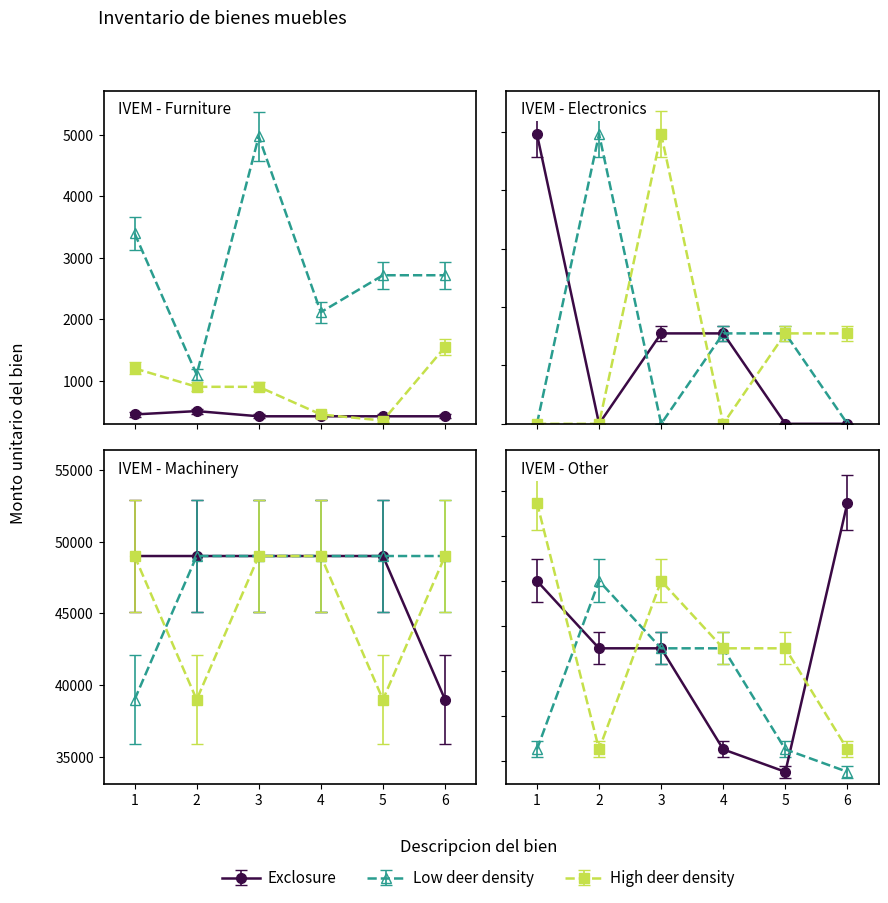

Is this an area chart (filled region under the line)?

No